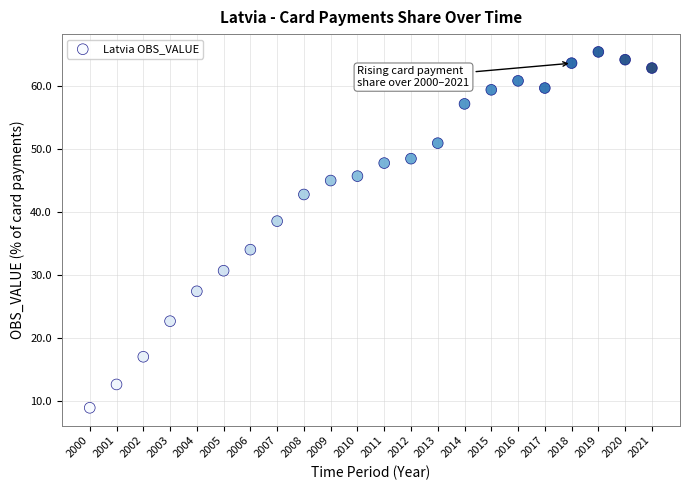

What Y value in the scatter plot is closest to 37?

38.6